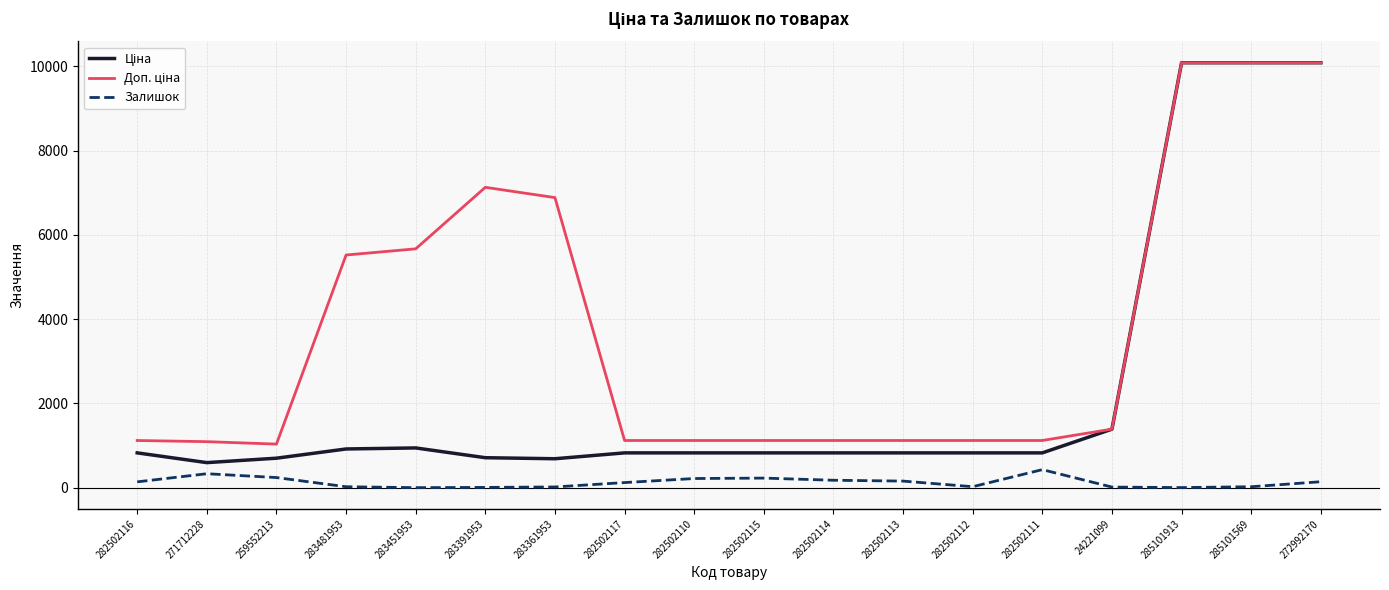

What is the greatest value displayed?

10085.8